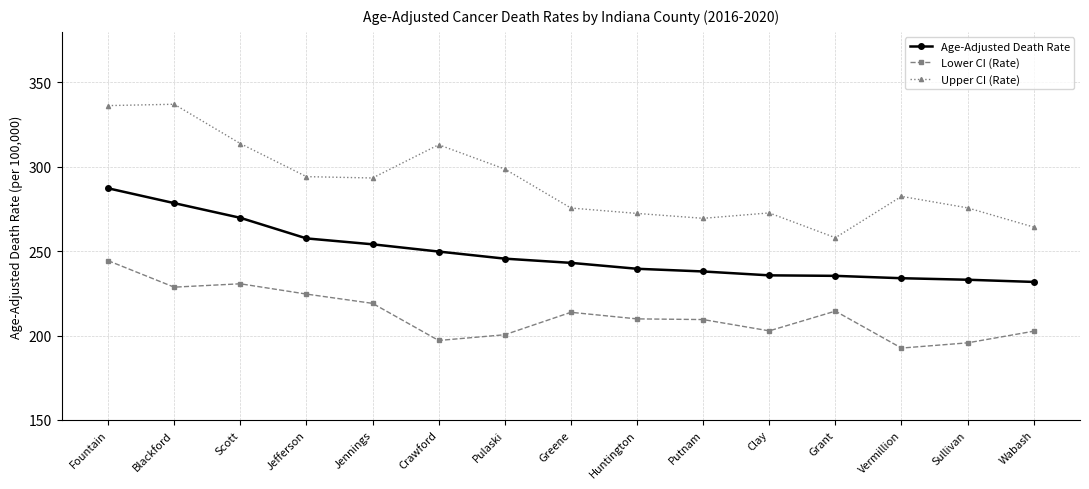

What is the spread (max minus min) of values at Grant?

43.5